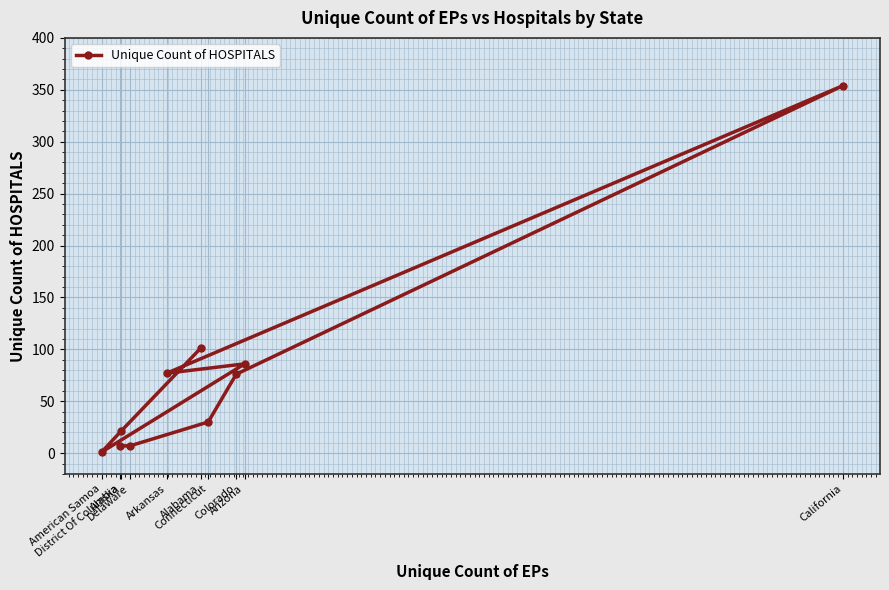

How many points are lower than both their immediate neighbors (excluding endpoints)?

2